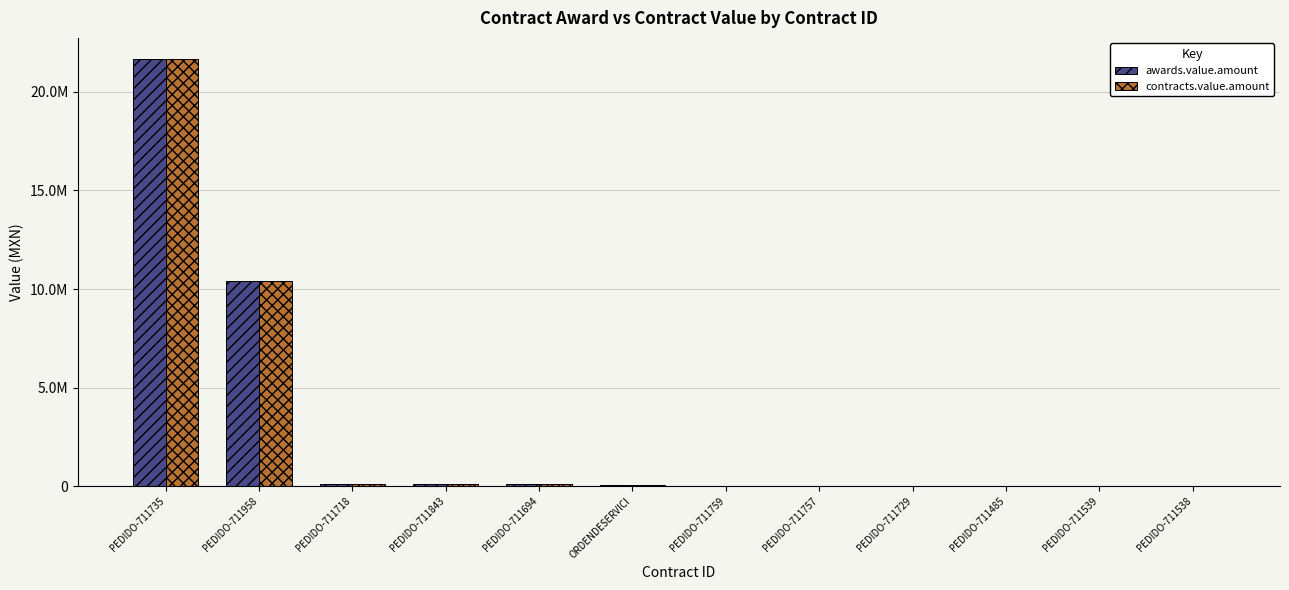

Are the bars grouped side by side (vs. stacked)?

Yes